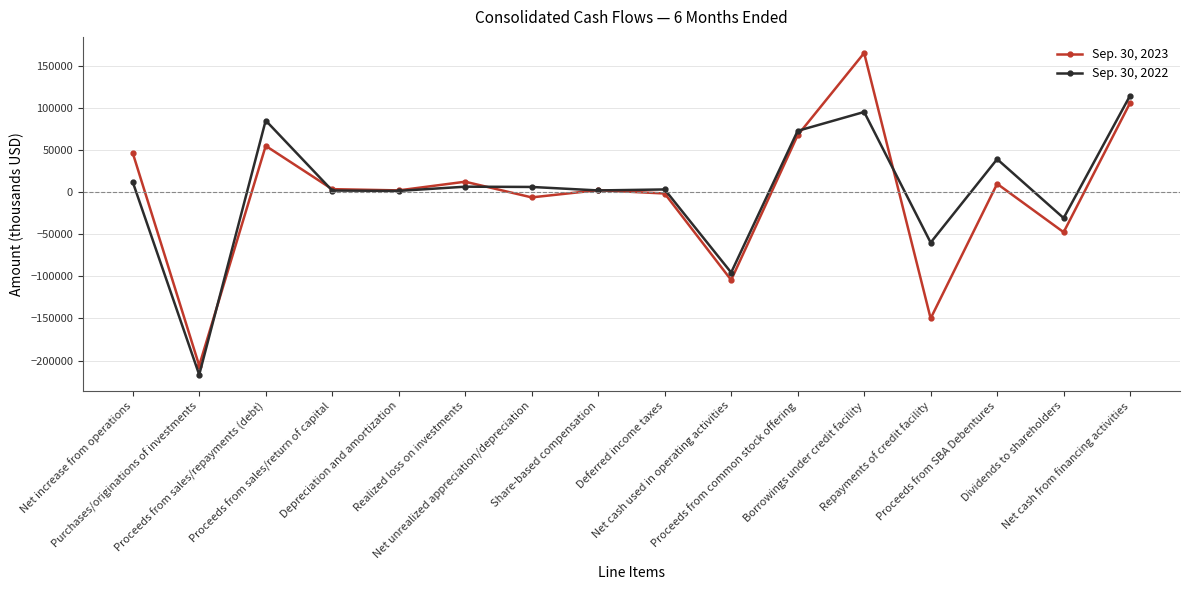

What is the sum of all Sep. 30, 2022 values?

35031